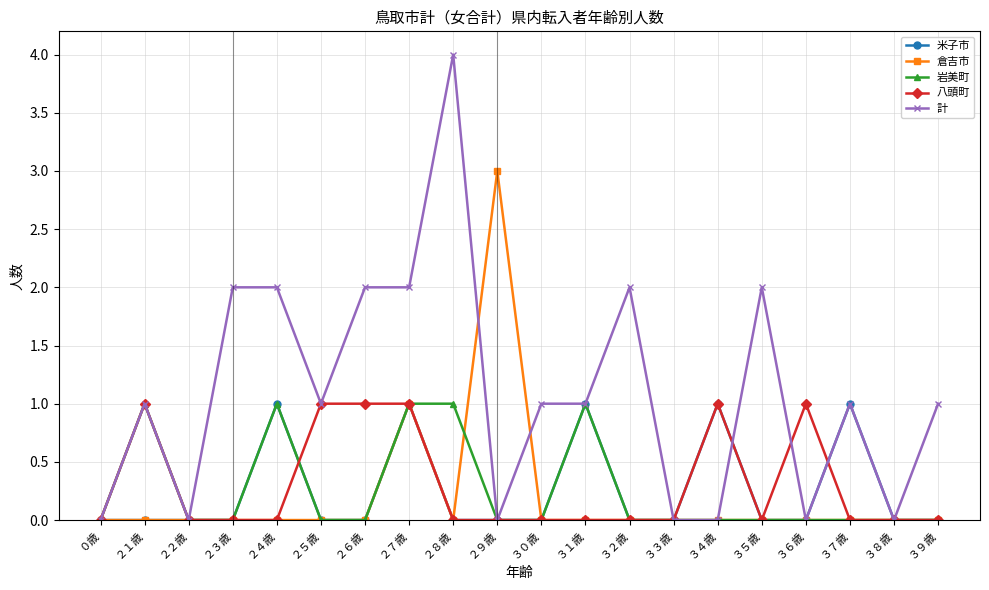

Which series has the widest spread of values?

計